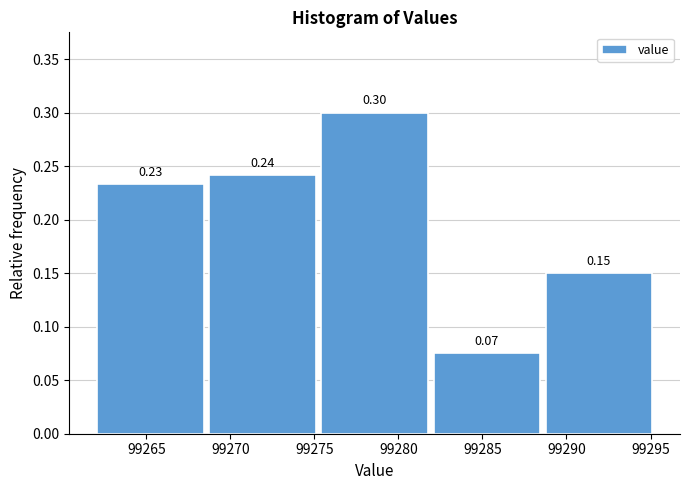

Over which range of the x-axis is the bar tallest?

99275.5 to 99282.0